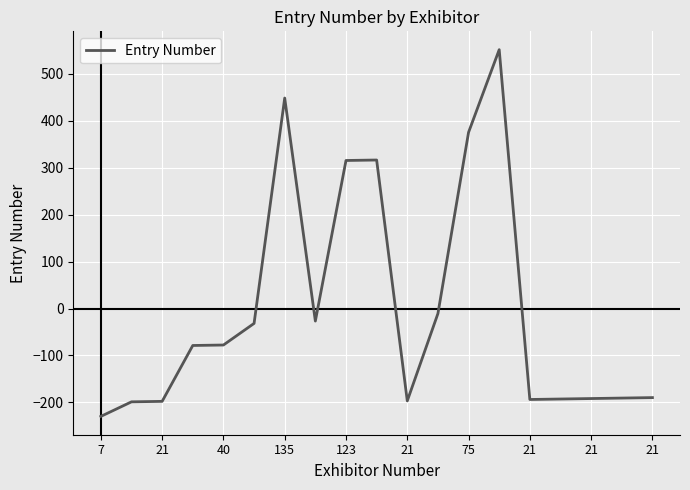

What is the smallest value displayed?

-229.7